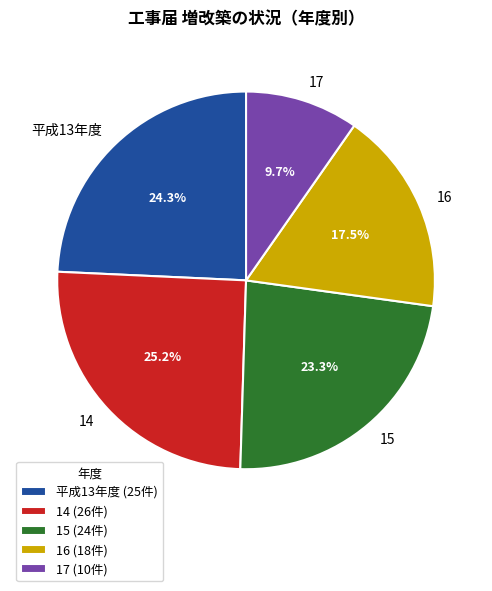

The 16 slice represents 23% of the pie. True or false?

False